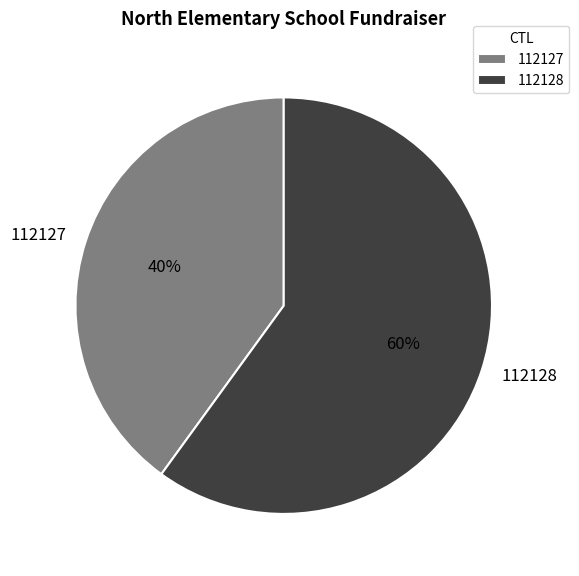

To the nearest percent, what is the average slice percentage?

50%